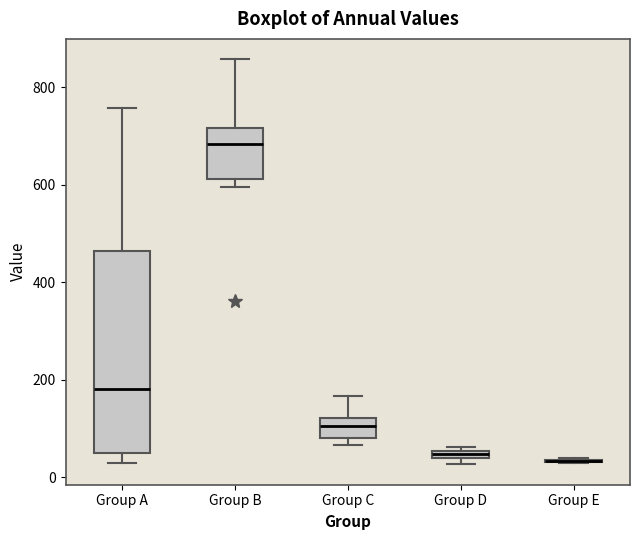

Comparing the boxes themselves (not the whiskers), which one is the tallest?

Group A